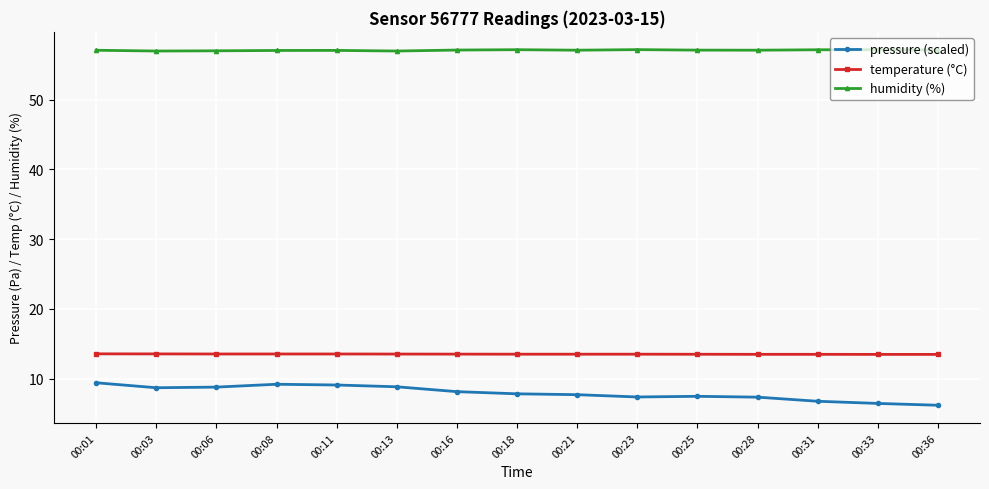

What is the difference between the highest and lowest values at 00:31?

50.4